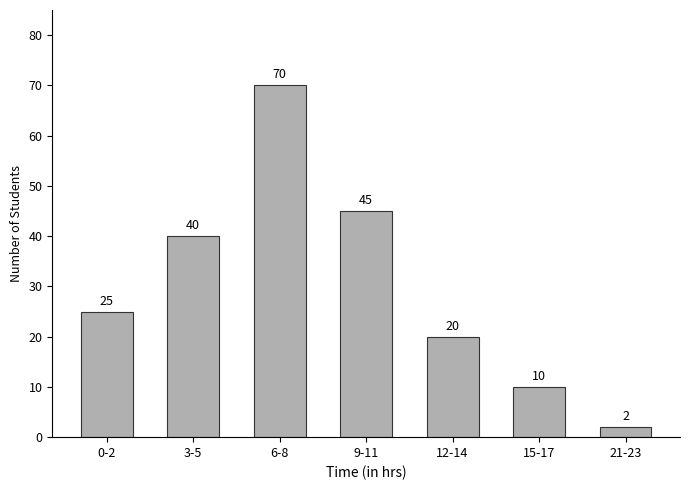

Reading left to right, transcribe all the data shown in this chart.

0-2=25	3-5=40	6-8=70	9-11=45	12-14=20	15-17=10	21-23=2